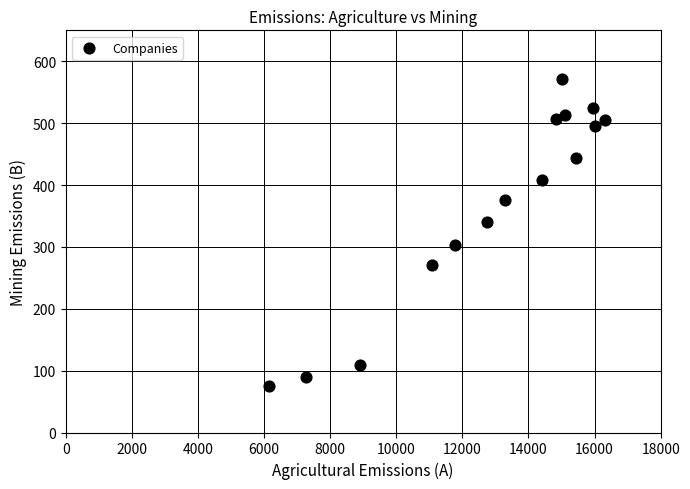

What is the range of X values (max minus min)?

10146.1